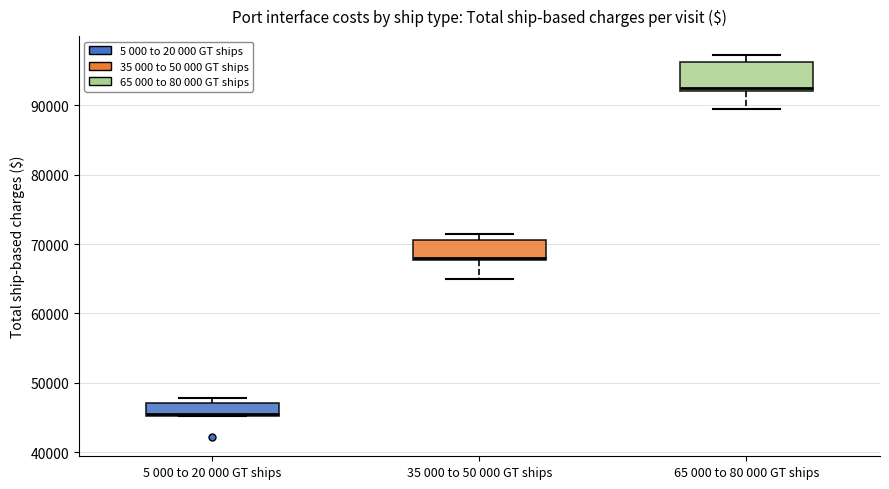

Which box's median line is the lowest?

5 000 to 20 000 GT ships